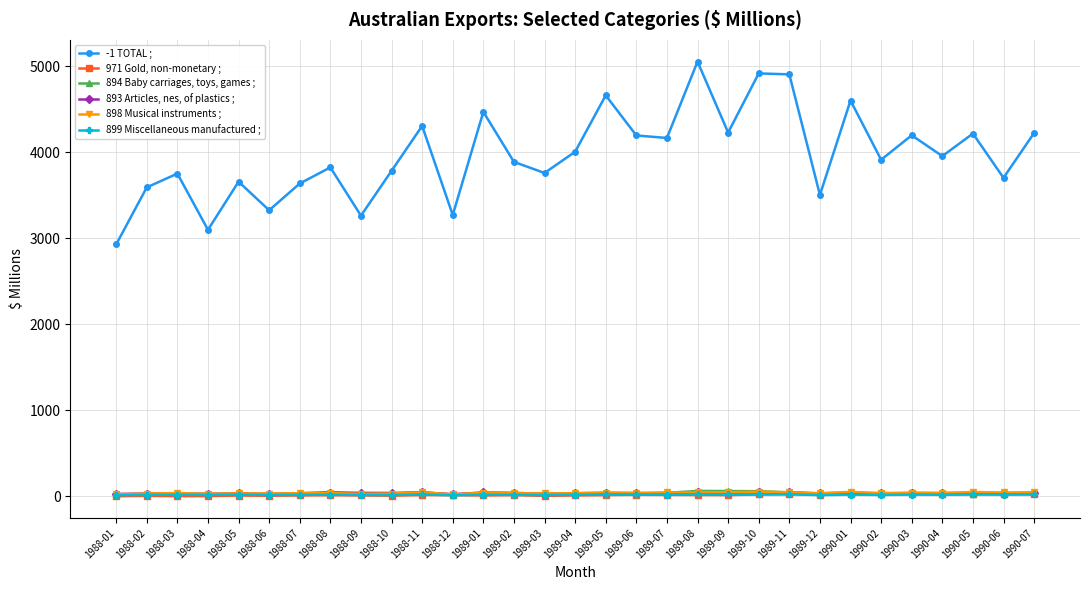

Which series has the widest spread of values?

-1 TOTAL ;